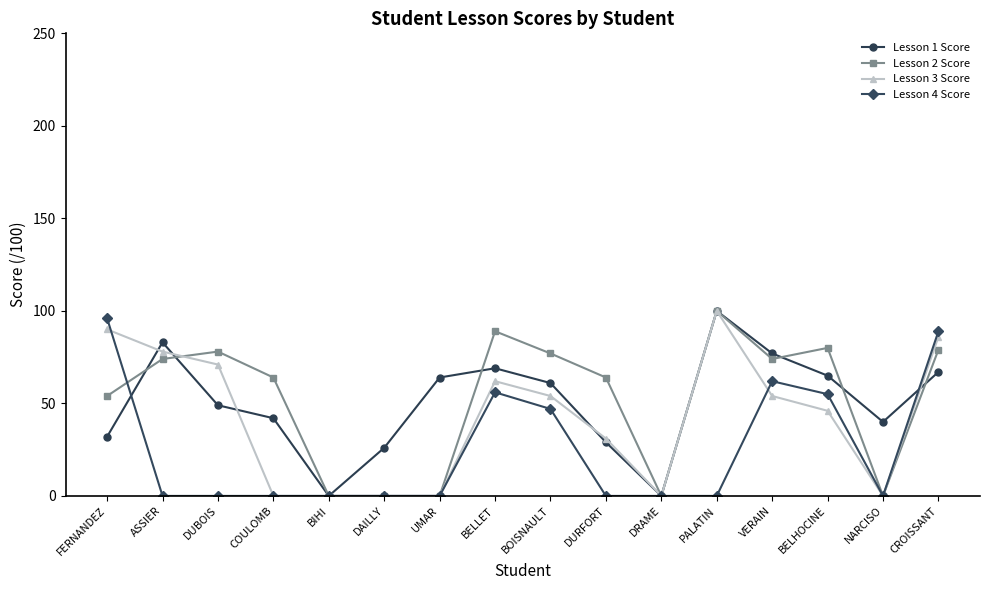

Reading left to right, extract all data points from this chart.

Lesson 1 Score: 32	83	49	42	0	26	64	69	61	29	0	100	77	65	40	67
Lesson 2 Score: 54	74	78	64	0	0	0	89	77	64	0	100	74	80	0	79
Lesson 3 Score: 90	78	71	0	0	0	0	62	54	31	0	100	54	46	0	86
Lesson 4 Score: 96	0	0	0	0	0	0	56	47	0	0	0	62	55	0	89